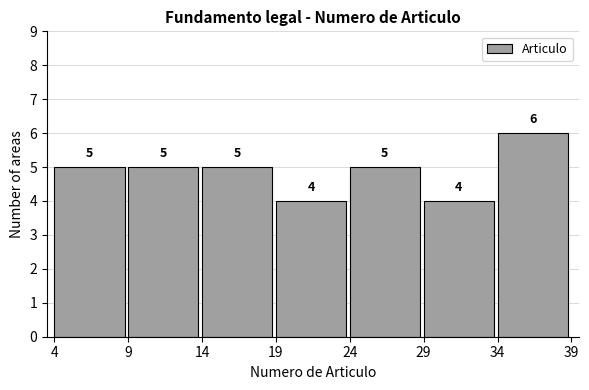

Reading left to right, list every bar in this chart as the range it spans on the x-axis followed by its height.

4 to 9: 5
9 to 14: 5
14 to 19: 5
19 to 24: 4
24 to 29: 5
29 to 34: 4
34 to 39: 6